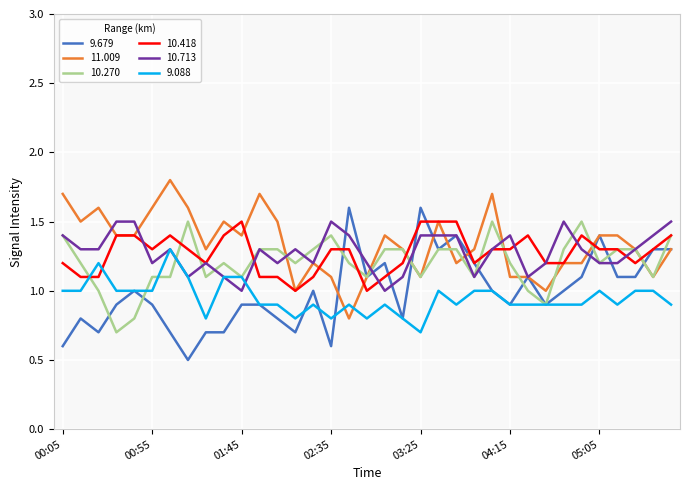

What is the maximum value shown in the chart?

1.8